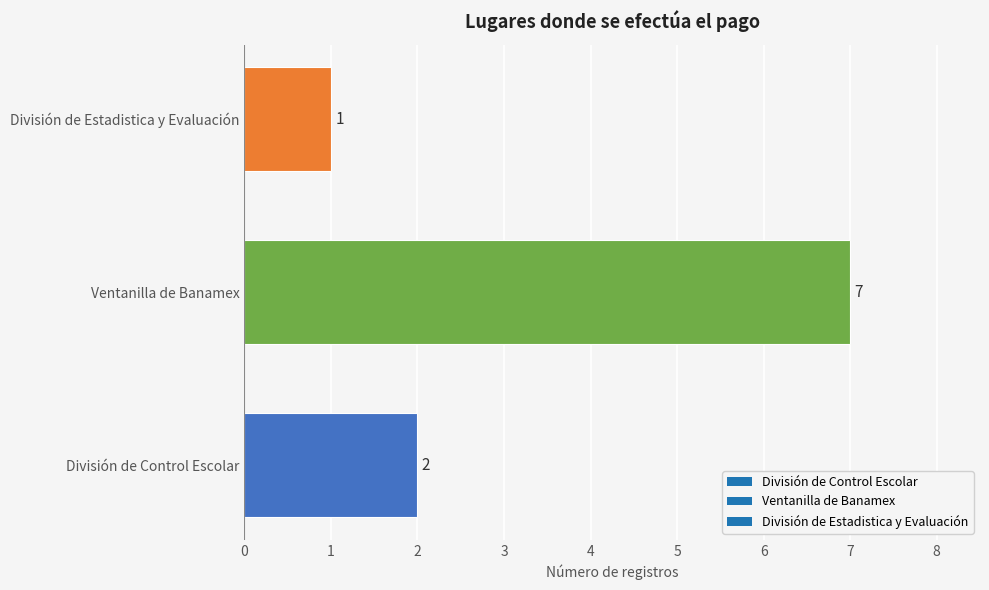

Rank the categories by value from lowest to highest.

División de Estadistica y Evaluación, División de Control Escolar, Ventanilla de Banamex